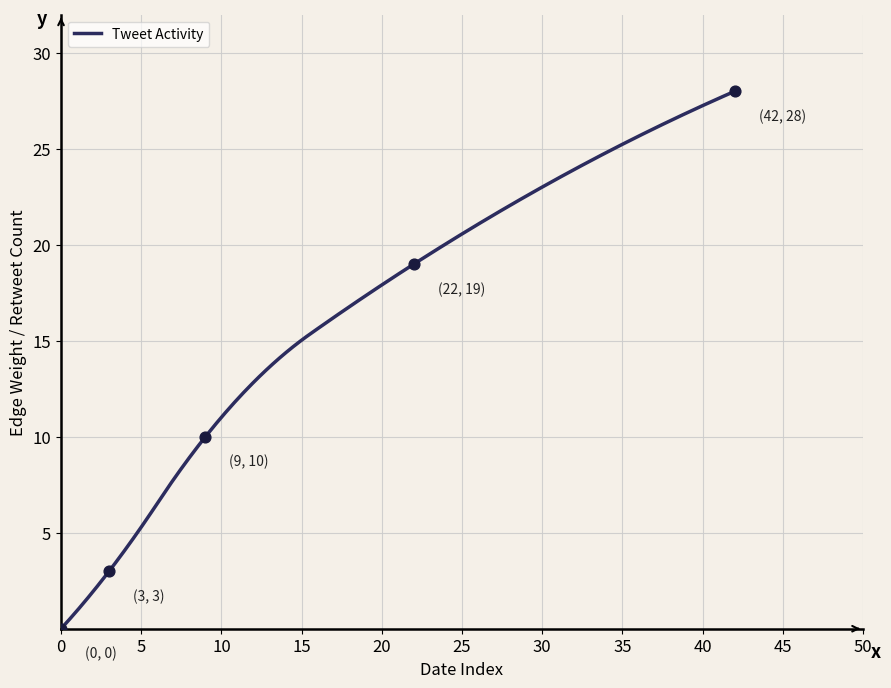

Between 9 and 42, which is larger?

42